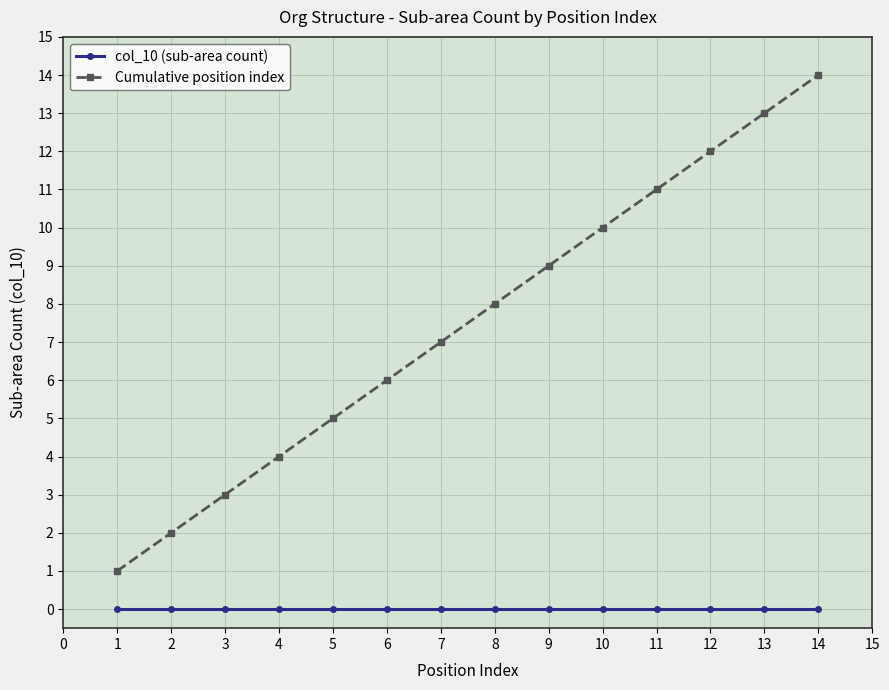

List the series in order of their overall mean, lowest first.

col_10 (sub-area count), Cumulative position index